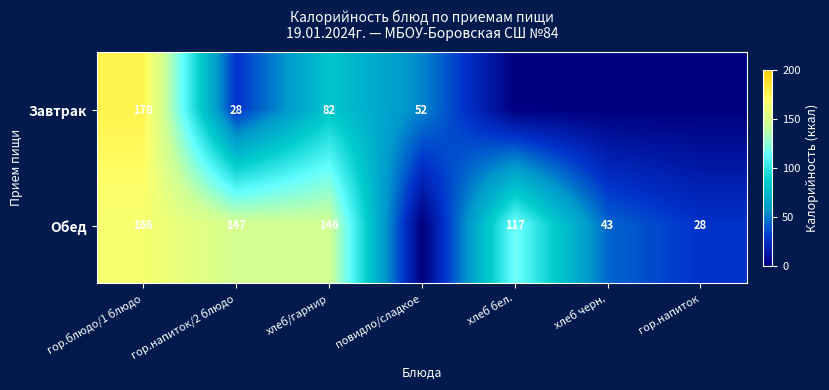

Rank the series at гор.напиток/2 блюдо from lowest to highest value.

Завтрак, Обед